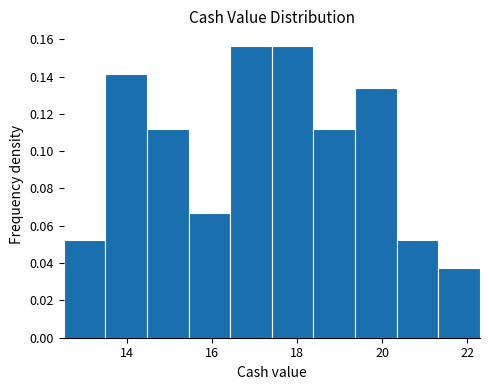

Reading left to right, transcribe this chart: for each bar, give the range it covers on the x-axis and its height. Neither the bar edges nor the heights are printed on the chart, so give them approximately, as read against the axes.

12.50 to 13.48: 0.052
13.48 to 14.46: 0.142
14.46 to 15.44: 0.112
15.44 to 16.42: 0.068
16.42 to 17.40: 0.156
17.40 to 18.38: 0.156
18.38 to 19.36: 0.112
19.36 to 20.34: 0.134
20.34 to 21.32: 0.052
21.32 to 22.30: 0.038